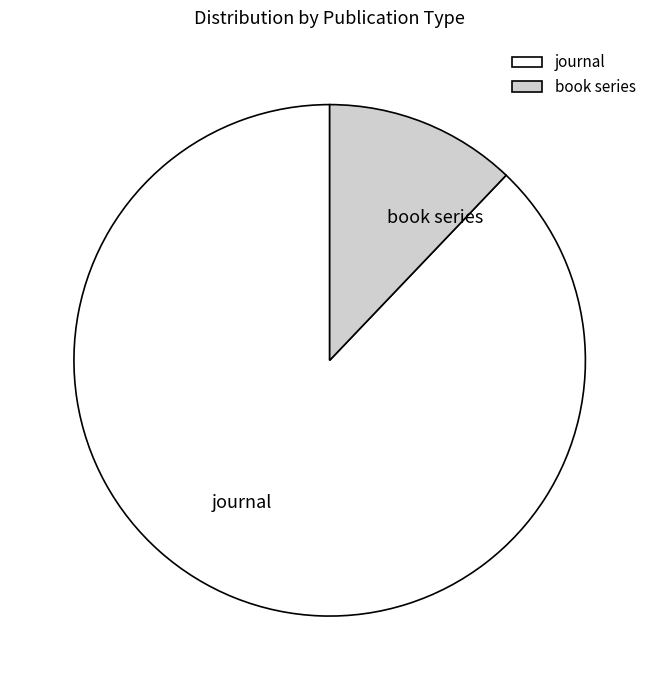

What is the ratio of the value at journal to the value at book series?

7.2